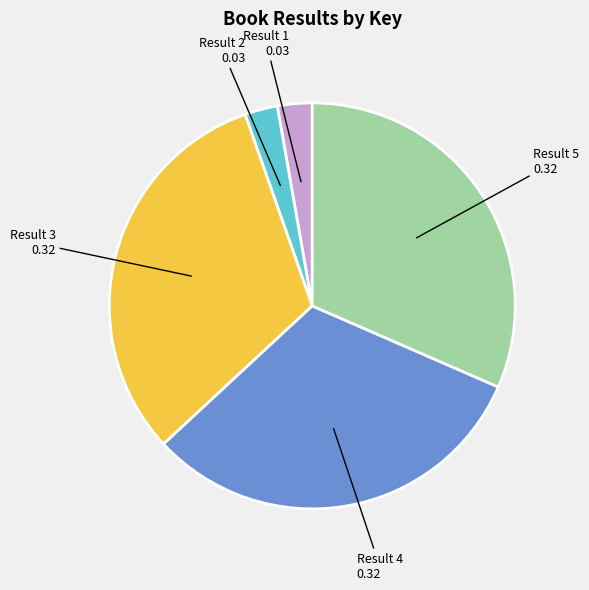

How many segments does this pie chart have?

5